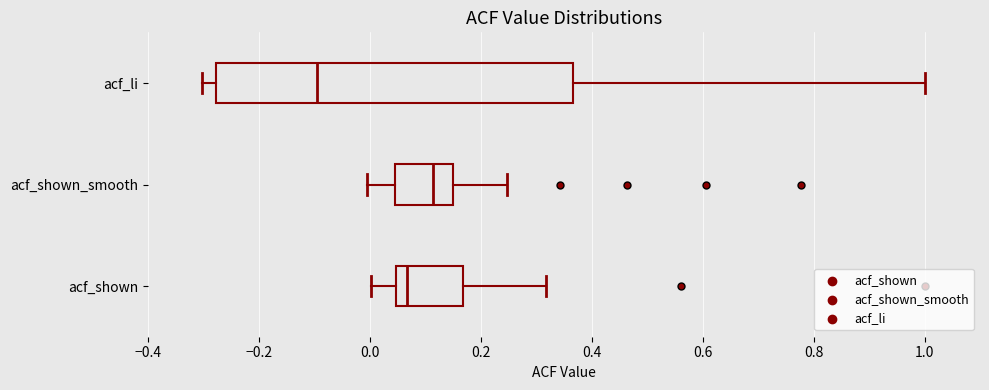

Where does the right whisker of the box for acf_shown end on the x-axis? The values are not printed on the chart, so give them approximately, as read against the axis.

0.32